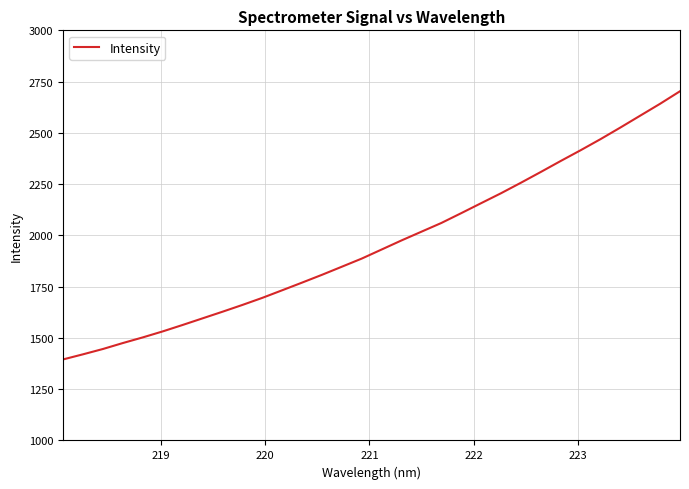

Reading right to left, what are all the values shown in this chart?

2703.0	2642.0	2584.0	2525.9	2469.3	2415.2	2362.9	2309.4	2256.8	2205.6	2157.2	2108.5	2060.6	2018.1	1975.6	1931.2	1887.0	1847.3	1807.8	1769.7	1732.3	1695.2	1660.7	1627.6	1595.4	1563.1	1531.7	1502.5	1475.0	1446.0	1420.0	1395.1